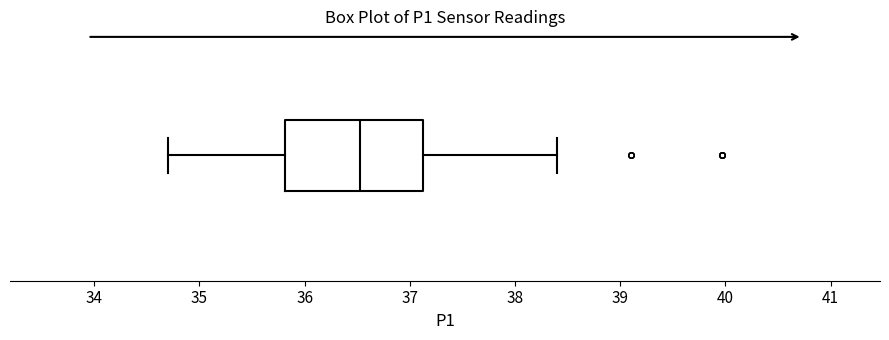

Read this box plot against the x-axis: the position of the median line, the range covered by the box, and the ends of both whiskers. The values are not printed on the chart, so give them approximately, as read against the axis.

median 36.5, box 35.8 to 37.1, whiskers 34.7 to 38.4